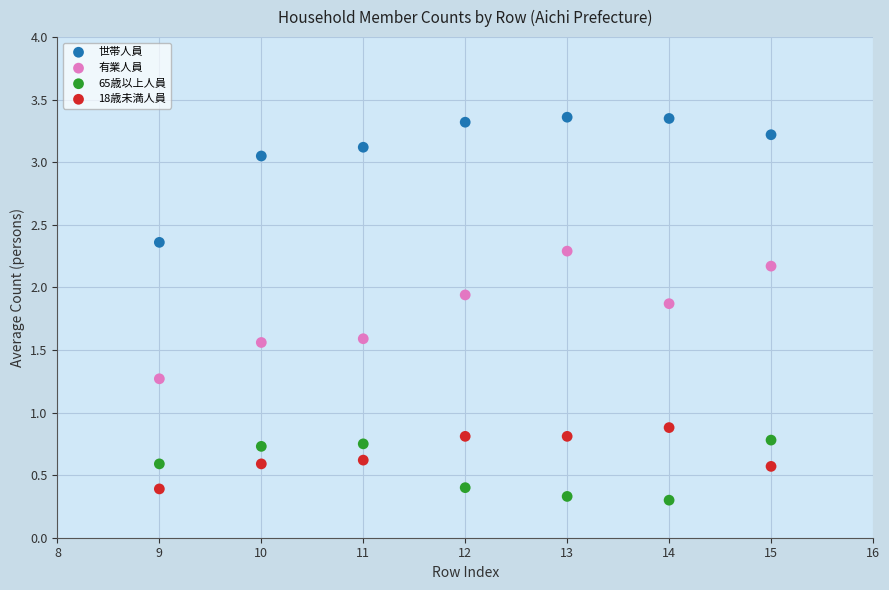

Which series contains the lowest Y value?

65歳以上人員